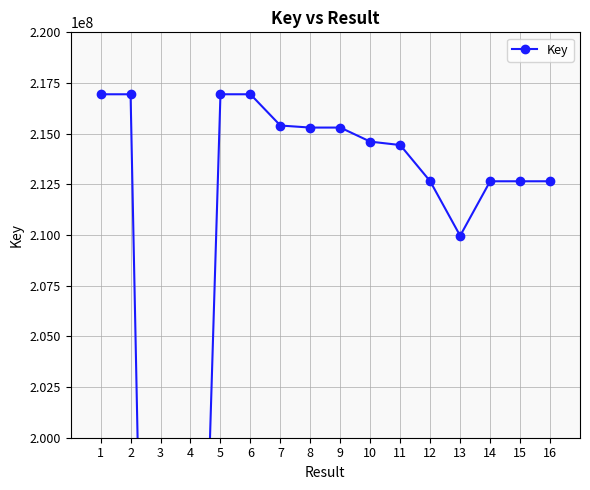

Does the chart have visible grid lines?

Yes